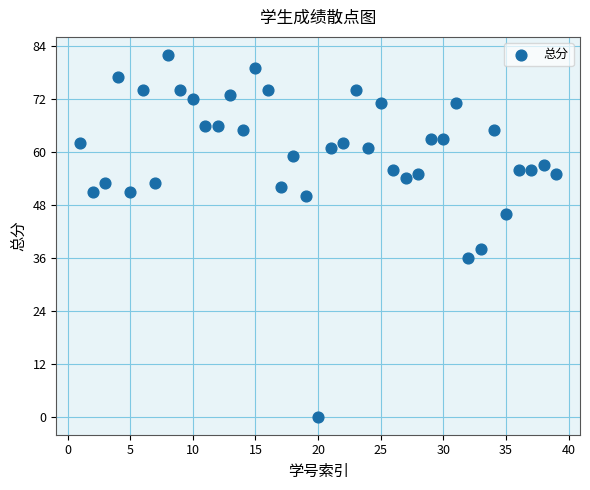

What Y value in the scatter plot is closest to 41?

38